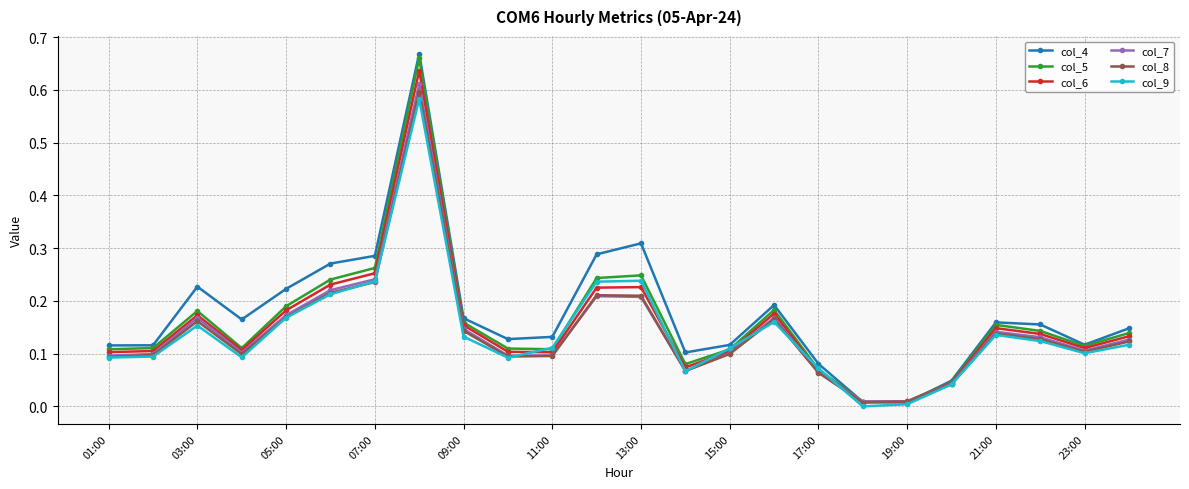

Which series has the largest range (max minus min)?

col_4